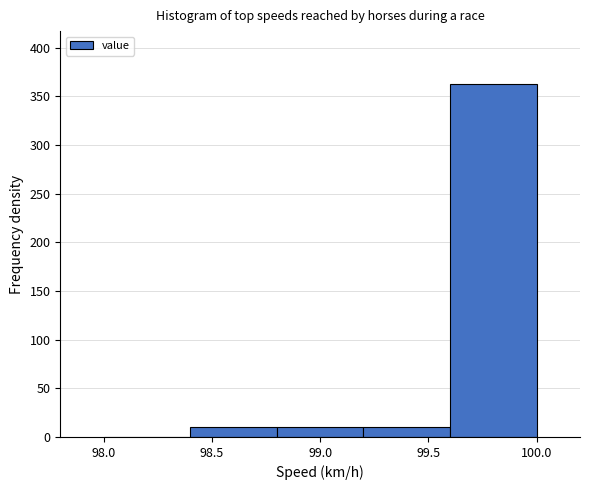

Reading left to right, transcribe this chart: for each bar, give the range it covers on the x-axis and its height. The values are not printed on the chart, so give them approximately, as read against the axis.

98.0 to 98.4: 0
98.4 to 98.8: 10
98.8 to 99.2: 10
99.2 to 99.6: 10
99.6 to 100.0: 365